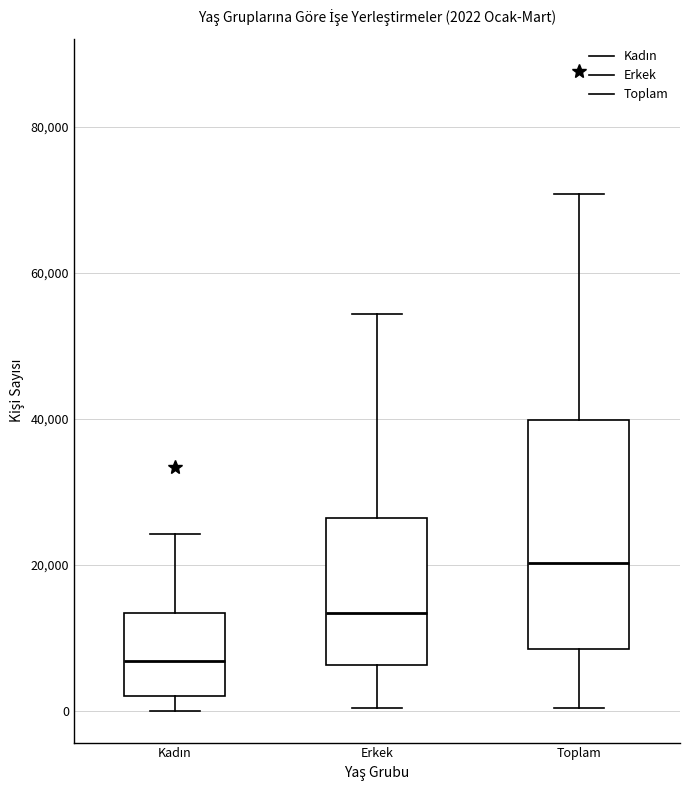

Which box's median line is the lowest?

Kadın